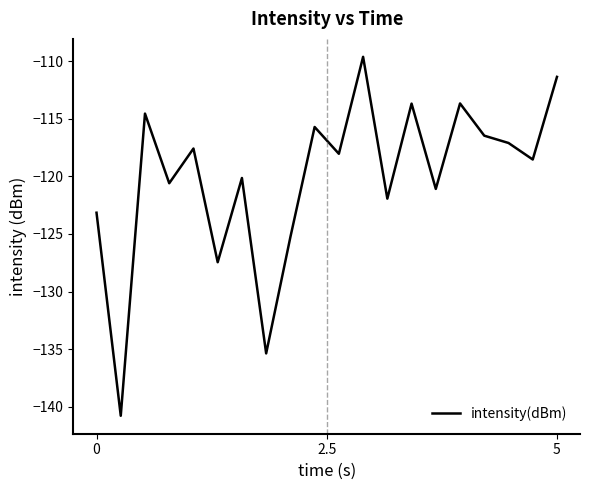

How many values exceed -118?

9